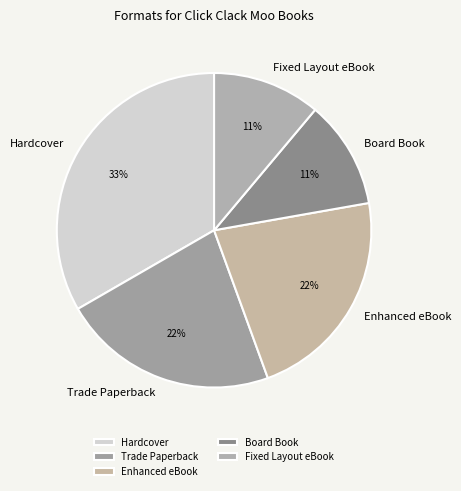

Is it true that Enhanced eBook is 32% of the pie?

False